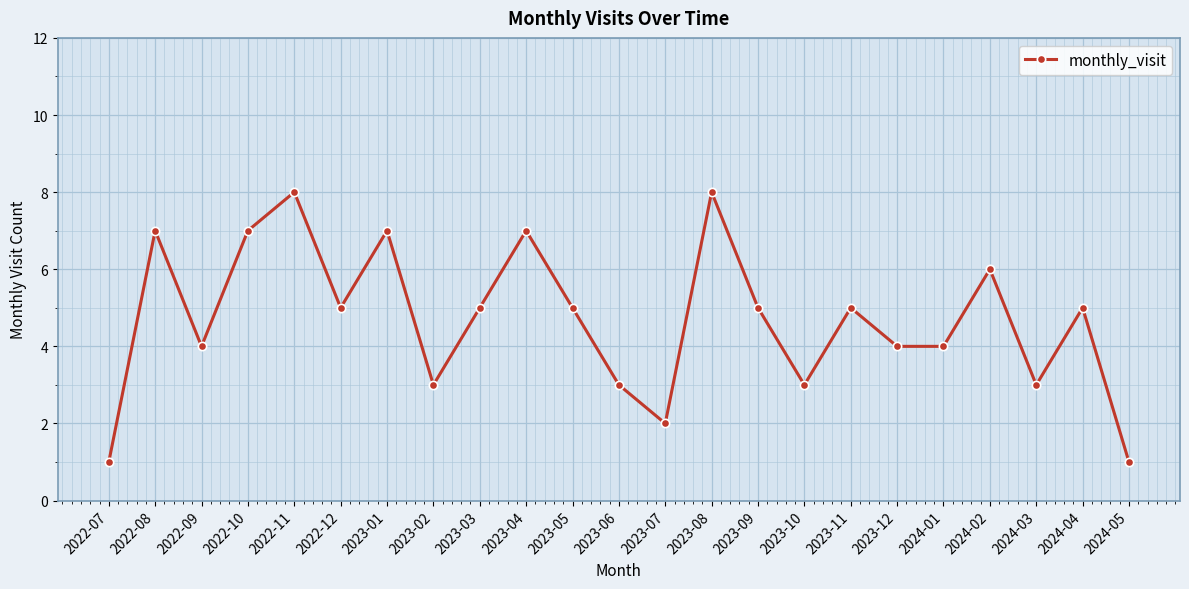

Approximately how many times larger is the value at 2023-10 compared to 2022-11?

0.4